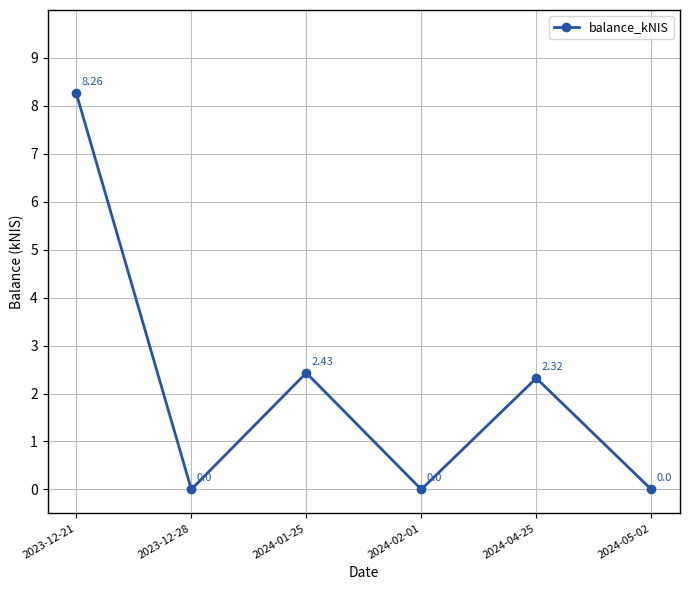

What is the difference between the maximum and minimum values?

8.3